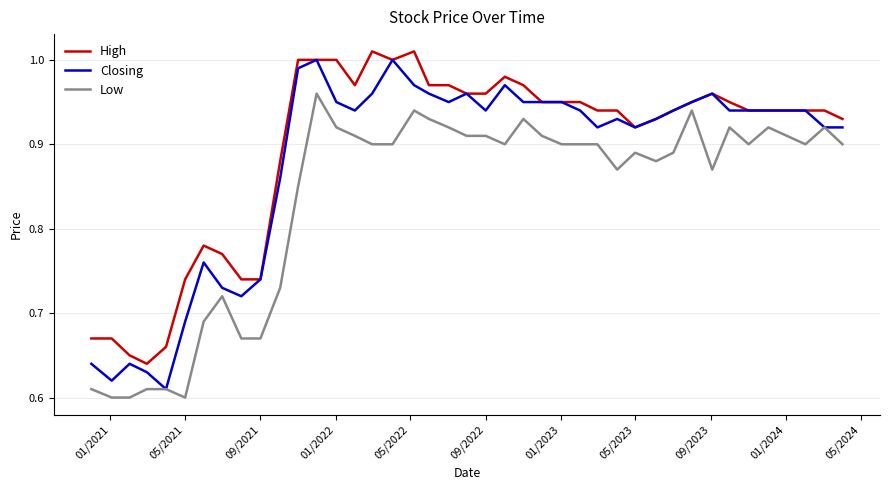

Rank the series by their maximum value, from lowest to highest.

Low, Closing, High